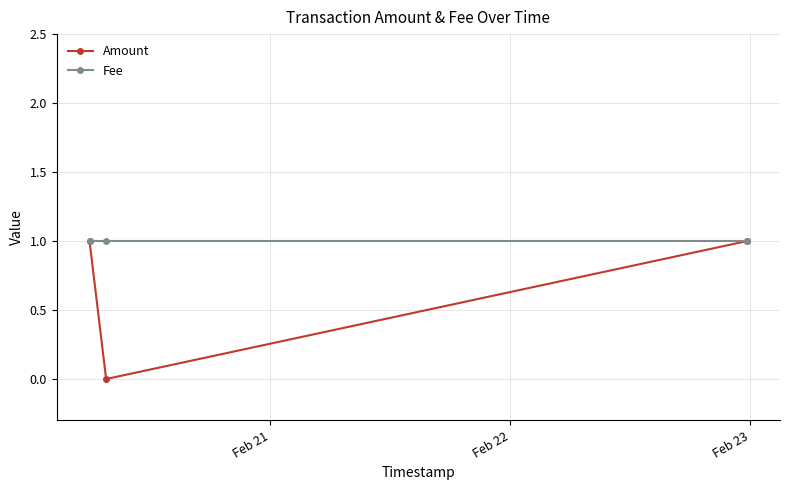

Reading left to right, transcribe all the data shown in this chart.

Amount: 1	0	1
Fee: 1	1	1